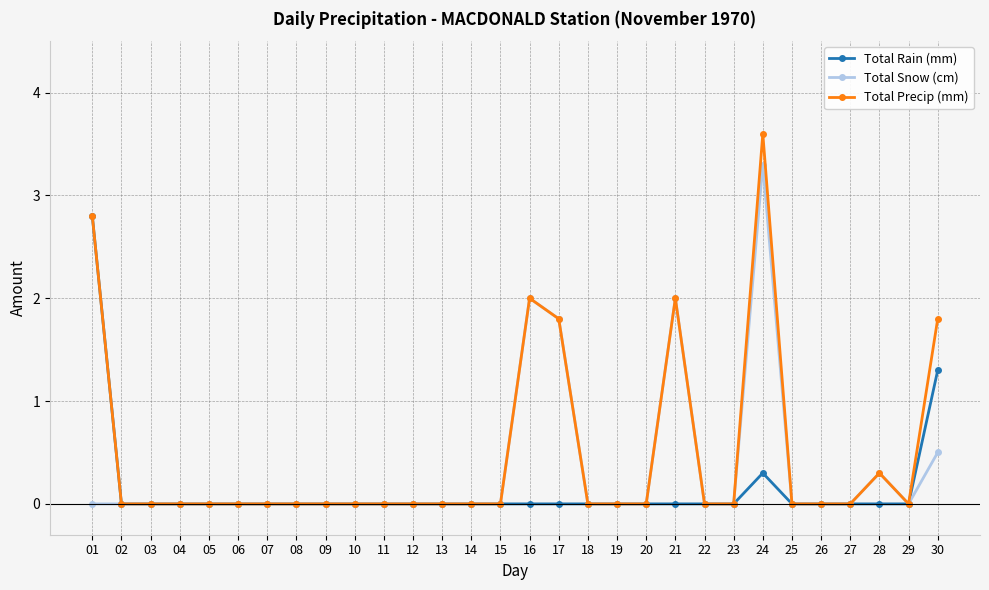

Rank the series by their maximum value, from highest to lowest.

Total Precip (mm), Total Snow (cm), Total Rain (mm)